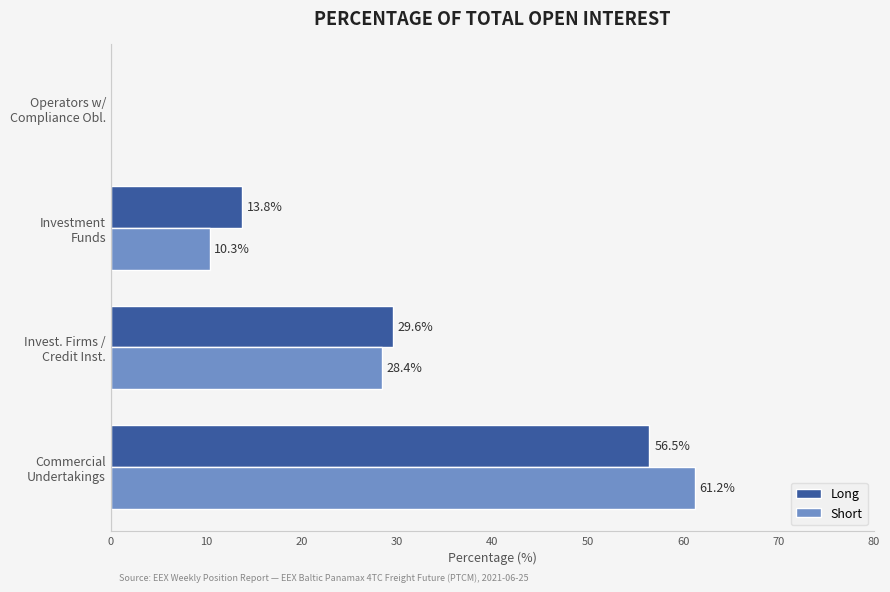

How many data points does each series have?

4